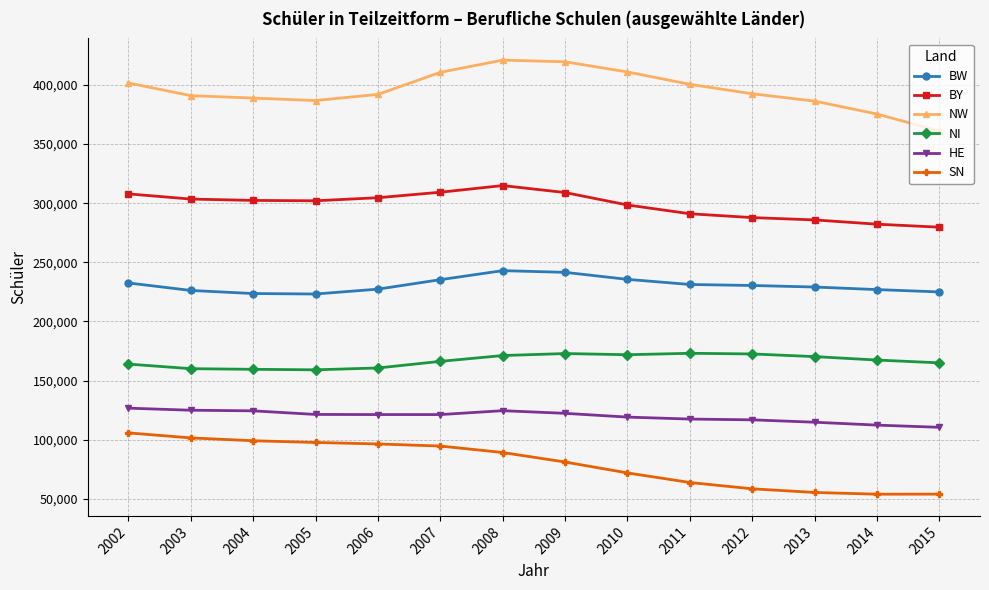

What is the difference between the BW values at 2004 and 2012?

6805